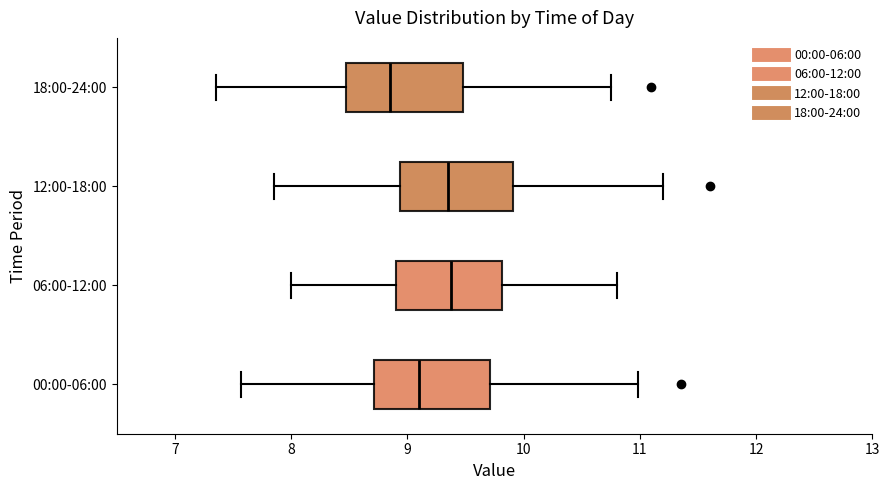

Which box's median line is the furthest to the left?

18:00-24:00